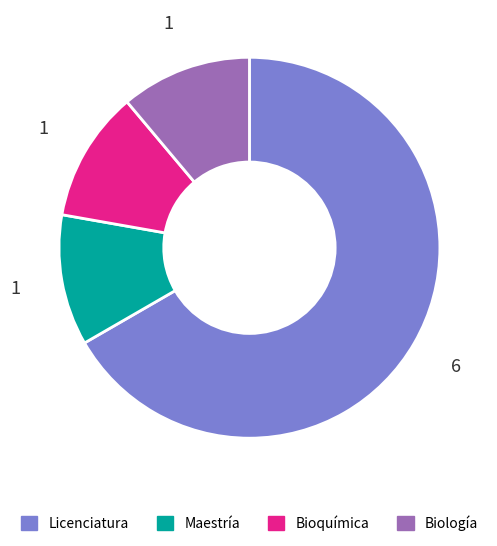

Which category has the biggest portion of the pie?

Licenciatura